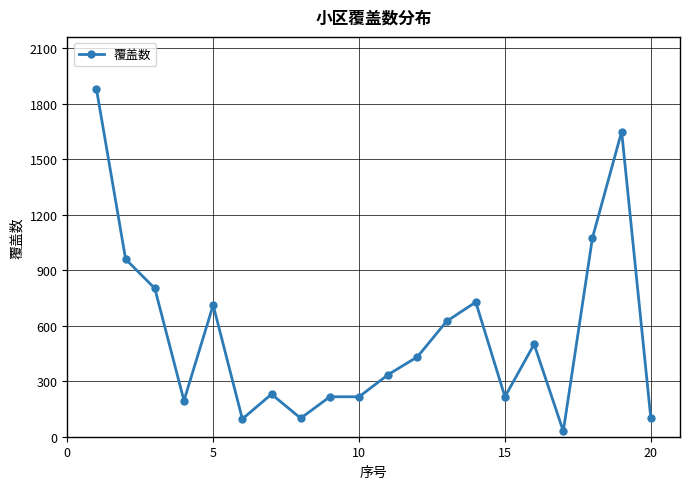

True or false: there are more than 1 points higher than both neighbors.

True